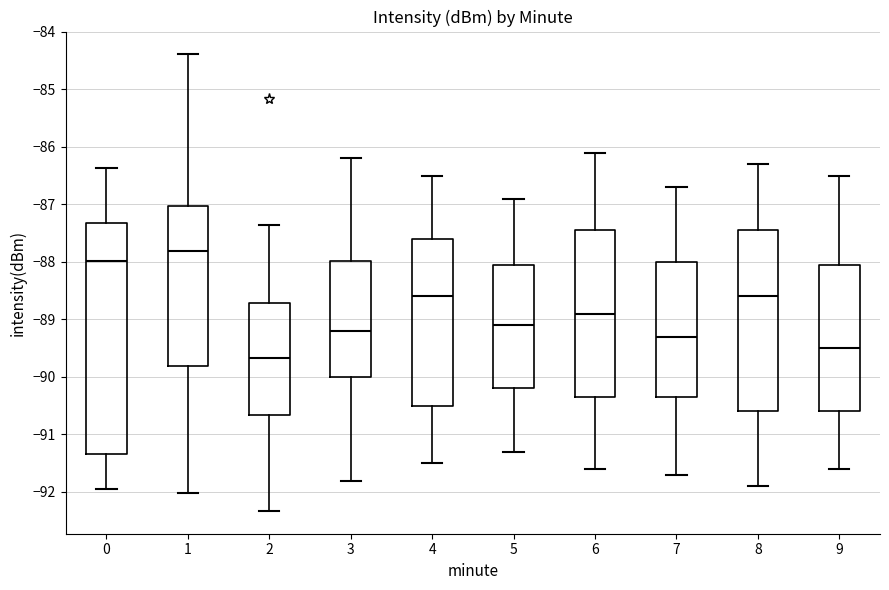

Which box is the tallest, from its lower edge to its upper edge?

0